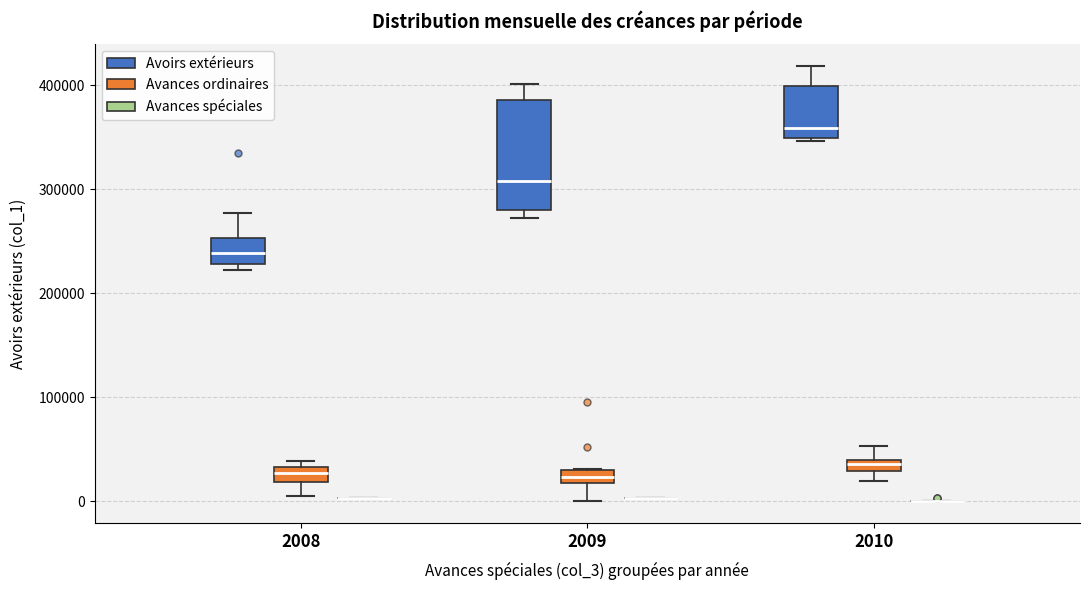

Where is the lower edge of the box for 2008 (Avances ordinaires) on the y-axis? The values are not printed on the chart, so give them approximately, as read against the axis.

20000